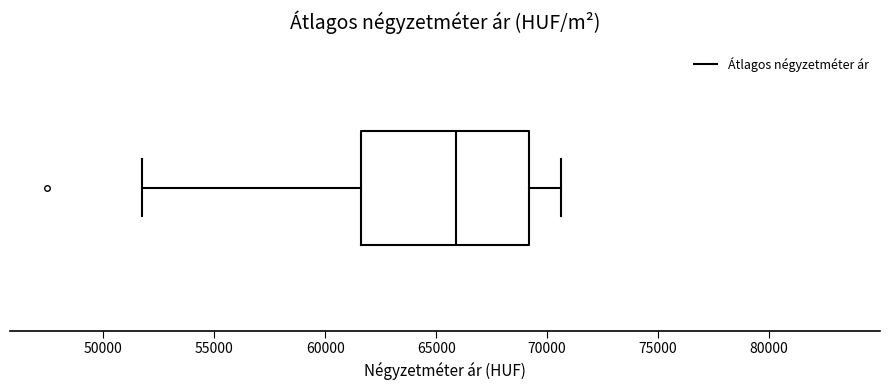

Transcribe this box plot: give where the median line is, the range the box spans, and where the two whiskers end, as read against the x-axis. The values are not printed on the chart, so give them approximately, as read against the axis.

median 66000, box 61500 to 69000, whiskers 52000 to 70500